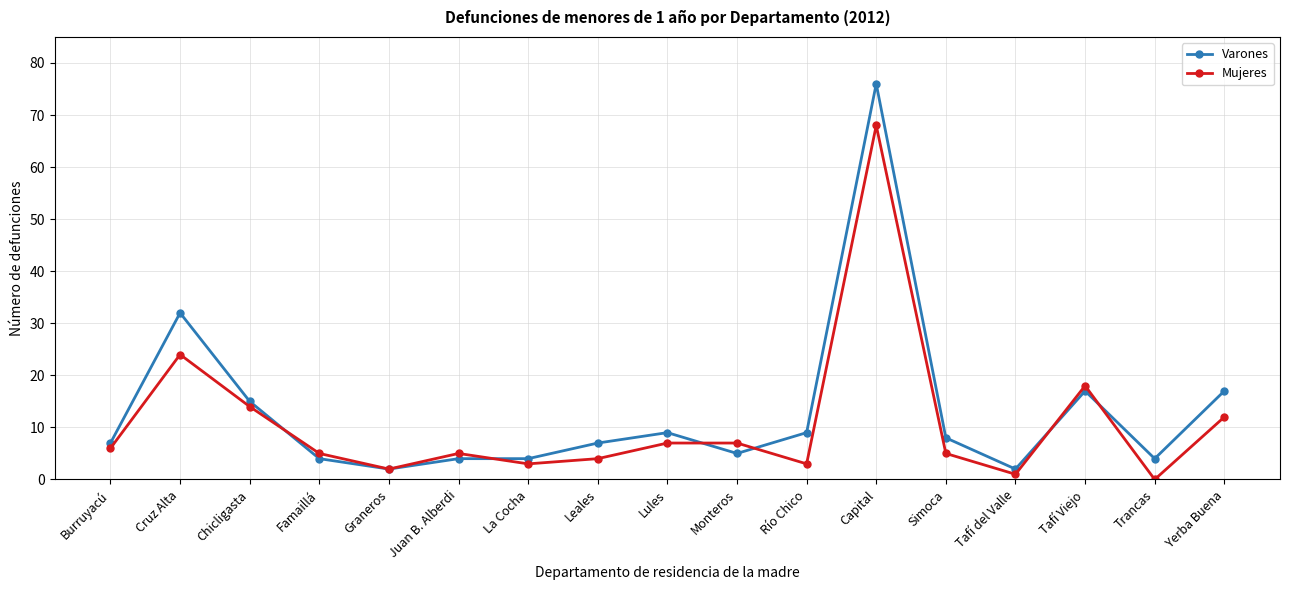

Rank the series by their maximum value, from highest to lowest.

Varones, Mujeres